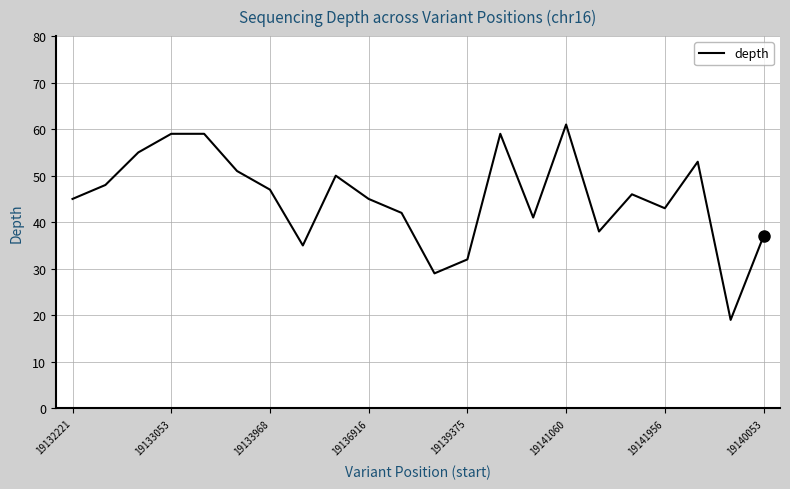

What is the minimum value shown in the chart?

19